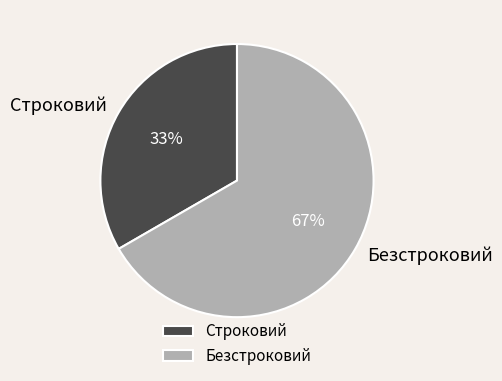

To the nearest percent, what portion does Безстроковий represent?

67%